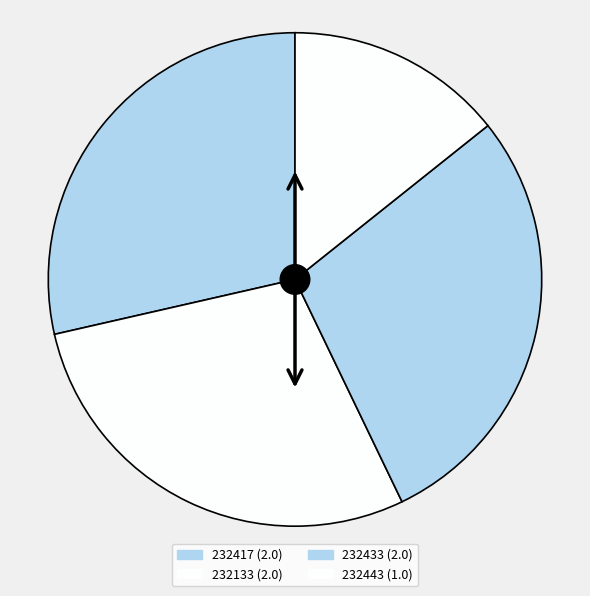

Between 232443 and 232133, which is larger?

232133